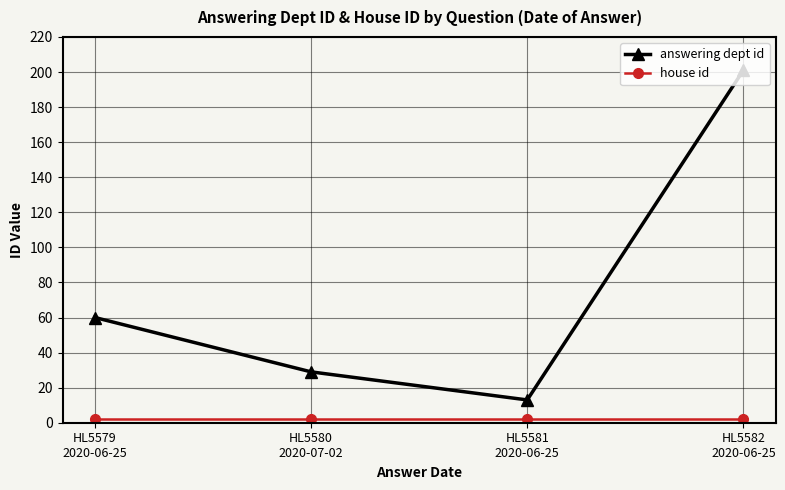

What is the spread (max minus min) of values at HL5579
2020-06-25?

58